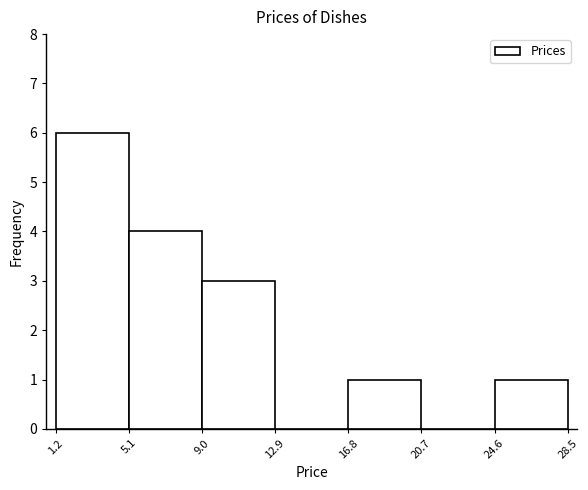

How tall is the bar that spans 16.8 to 20.7 on the x-axis? The values are not printed on the chart, so give them approximately, as read against the axis.

1